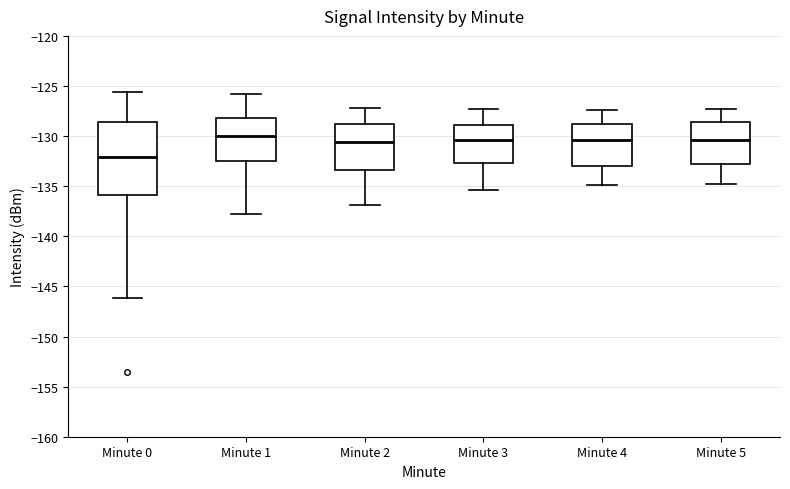

Which box's median line is the lowest?

Minute 0